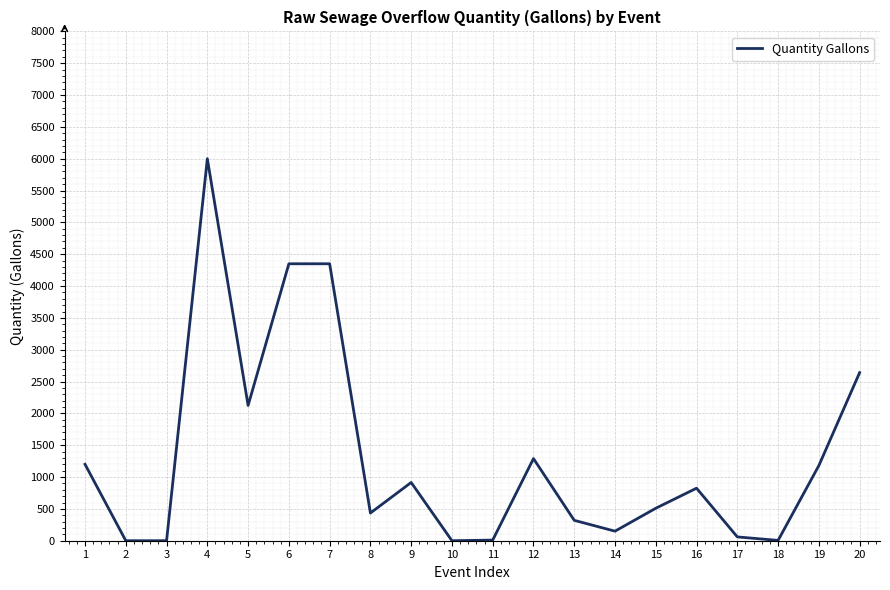

What is the greatest value displayed?

6000